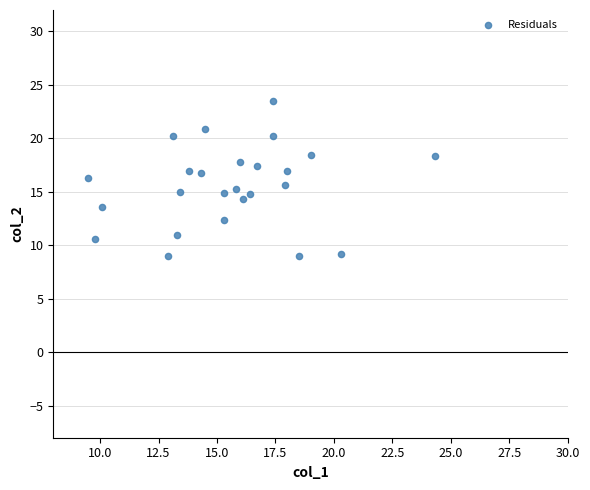

What is the range of X values (max minus min)?

14.8